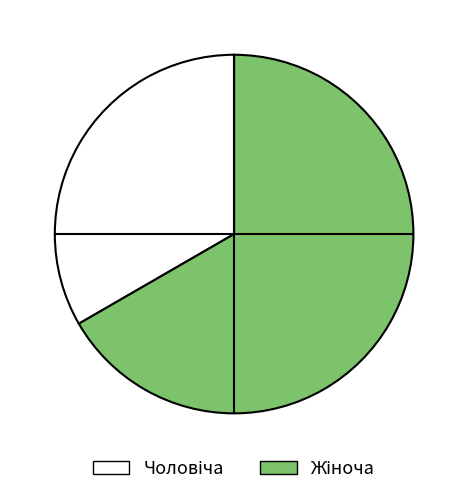

Does any single category account for the majority?

Yes